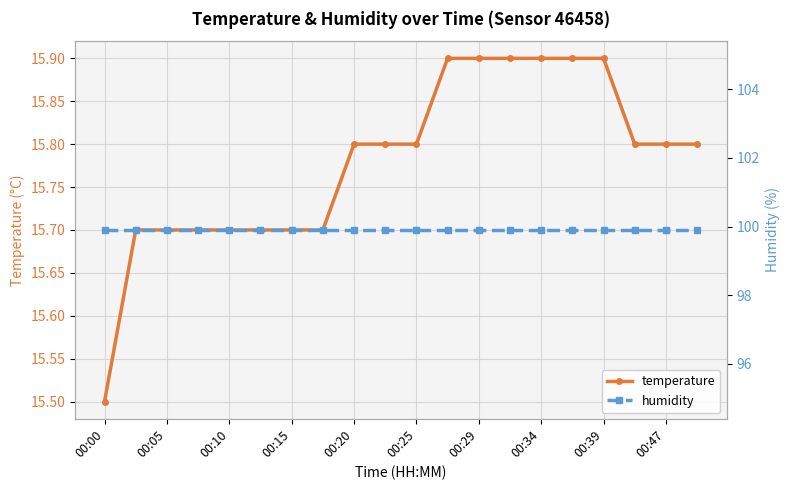

Which series has the widest spread of values?

temperature